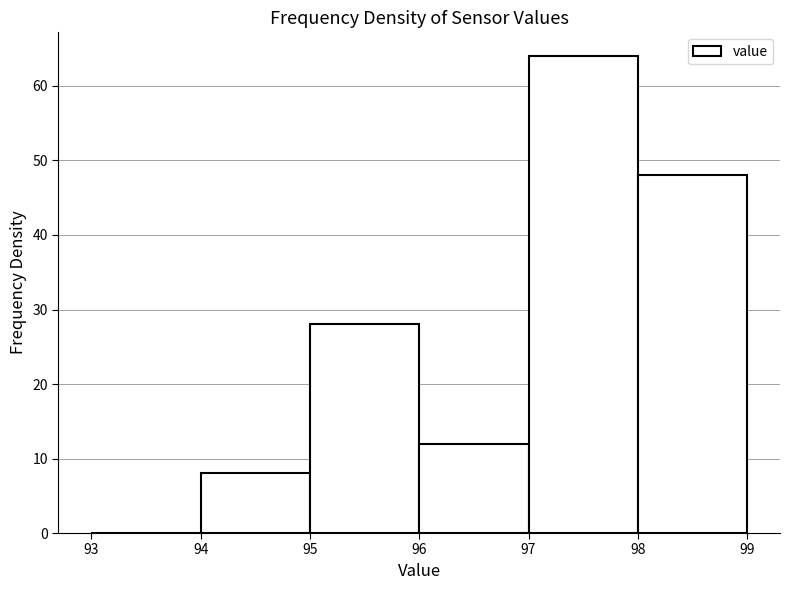

Reading left to right, list every bar in this chart as the range it spans on the x-axis followed by its height. The values are not printed on the chart, so give them approximately, as read against the axis.

93 to 94: 0
94 to 95: 8
95 to 96: 28
96 to 97: 12
97 to 98: 64
98 to 99: 48